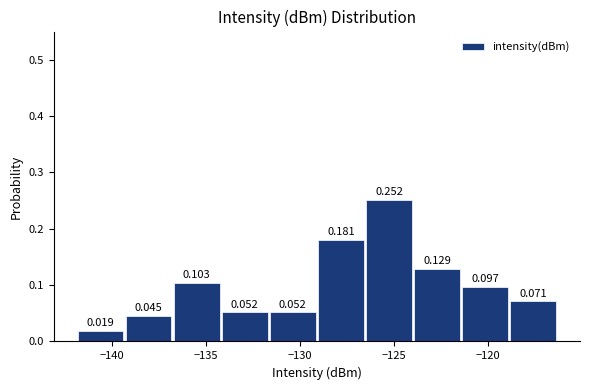

Reading left to right, transcribe this chart: for each bar, give the range it covers on the x-axis and its height. The bar edges are not printed on the chart, so give them approximately, as read against the axis.

-142.0 to -139.5: 0.019
-139.5 to -137.0: 0.045
-137.0 to -134.0: 0.103
-134.0 to -131.5: 0.052
-131.5 to -129.0: 0.052
-129.0 to -126.5: 0.181
-126.5 to -124.0: 0.252
-124.0 to -121.5: 0.129
-121.5 to -119.0: 0.097
-119.0 to -116.5: 0.071